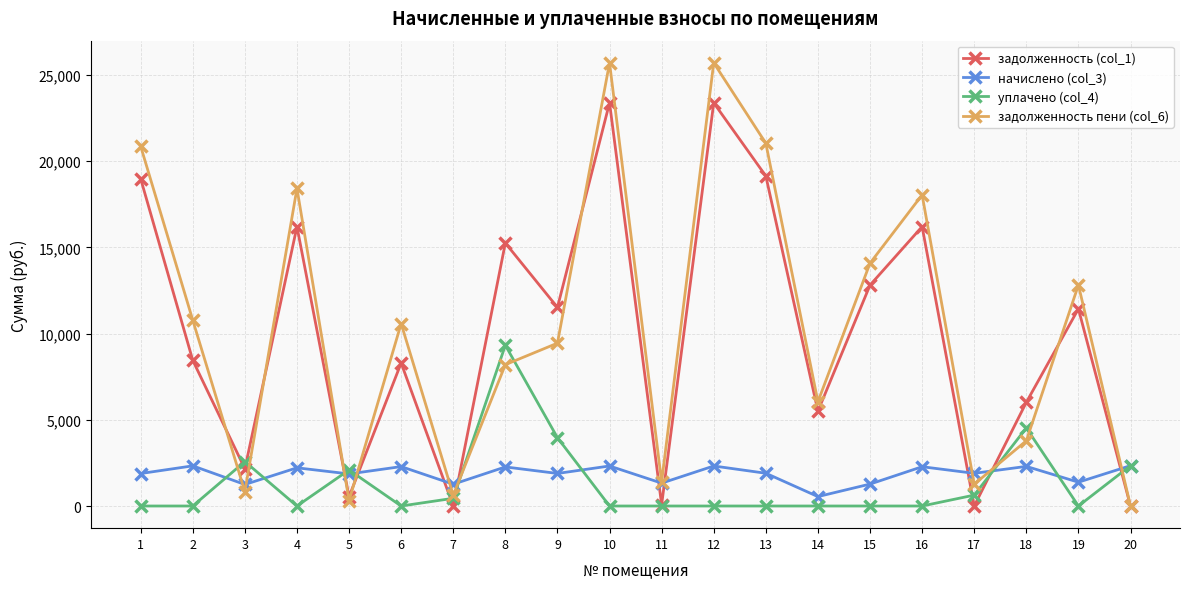

True or false: задолженность (col_1) has a value of 540.9 at 5.

True